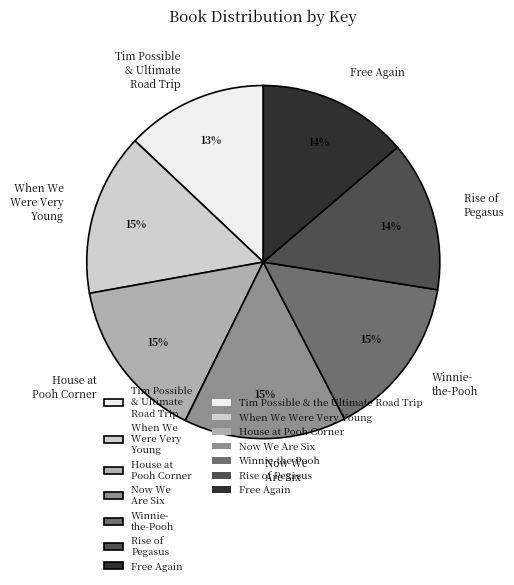

To the nearest percent, what portion does Now We Are Six represent?

15%